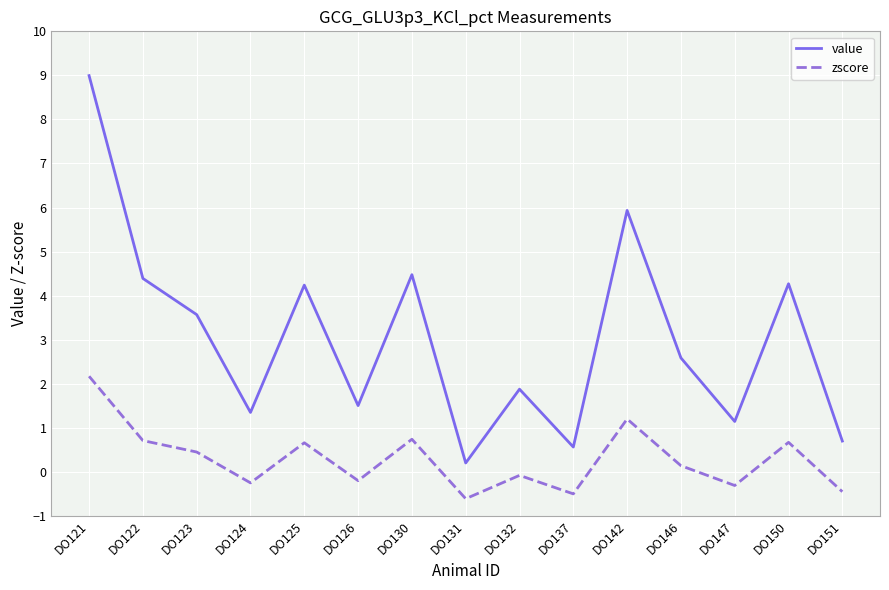

What is the sum of all value values?

45.8